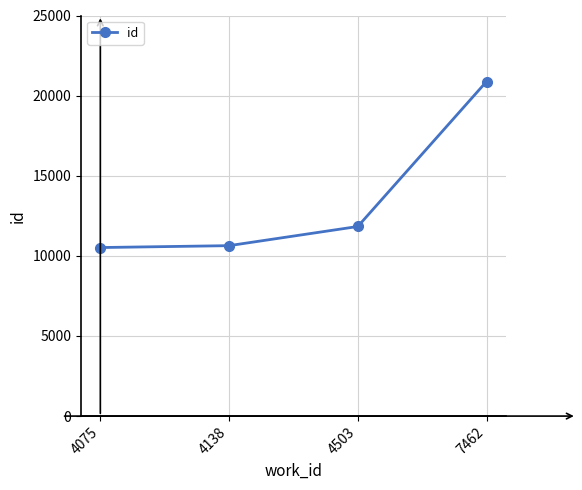

At which label is the value closest to 15699?

4503